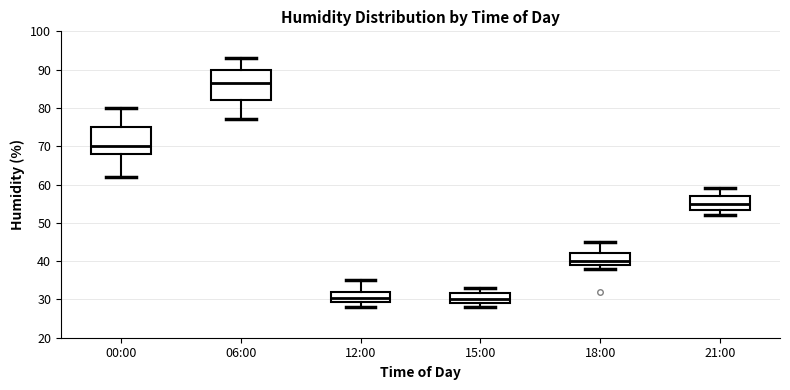

Where is the lower edge of the box for 18:00 on the y-axis? The values are not printed on the chart, so give them approximately, as read against the axis.

39